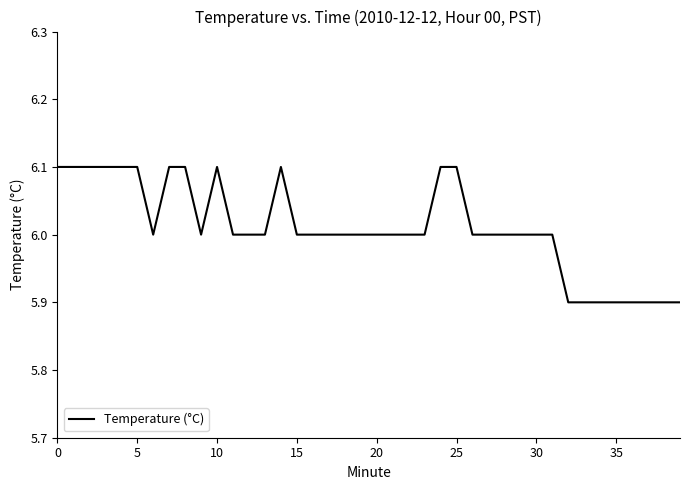

How many values are between 6 and 7?

32